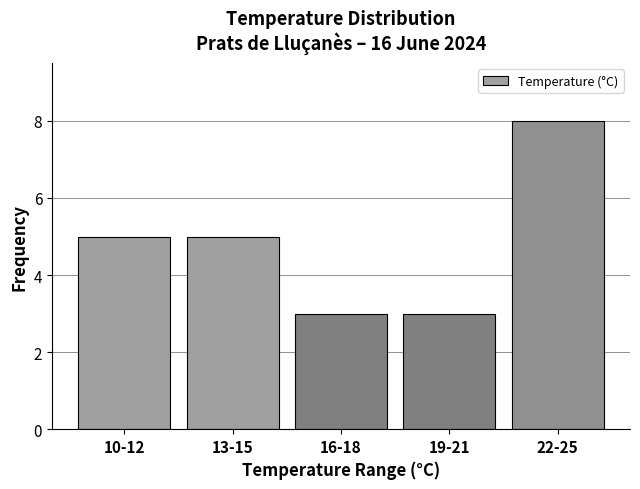

Reading right to left, transcribe all the data shown in this chart.

22-25=8	19-21=3	16-18=3	13-15=5	10-12=5